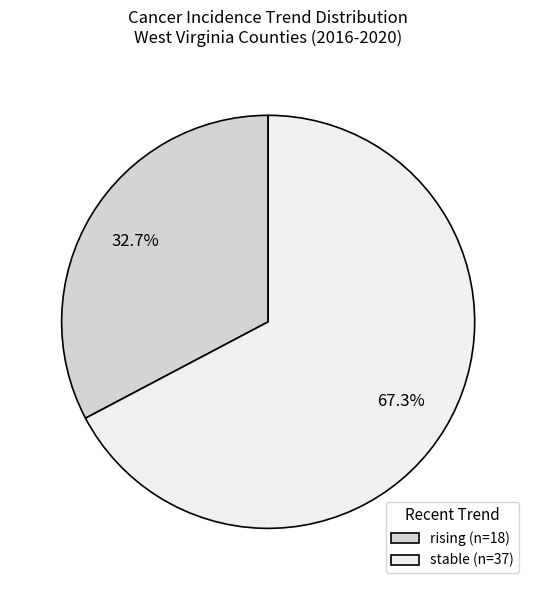

What is the majority slice?

stable